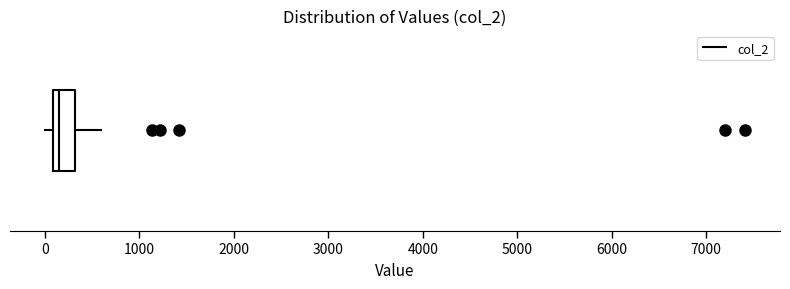

Read this box plot against the x-axis: the position of the median line, the range covered by the box, and the ends of both whiskers. The values are not printed on the chart, so give them approximately, as read against the axis.

median 200, box 100 to 300, whiskers 0 to 600